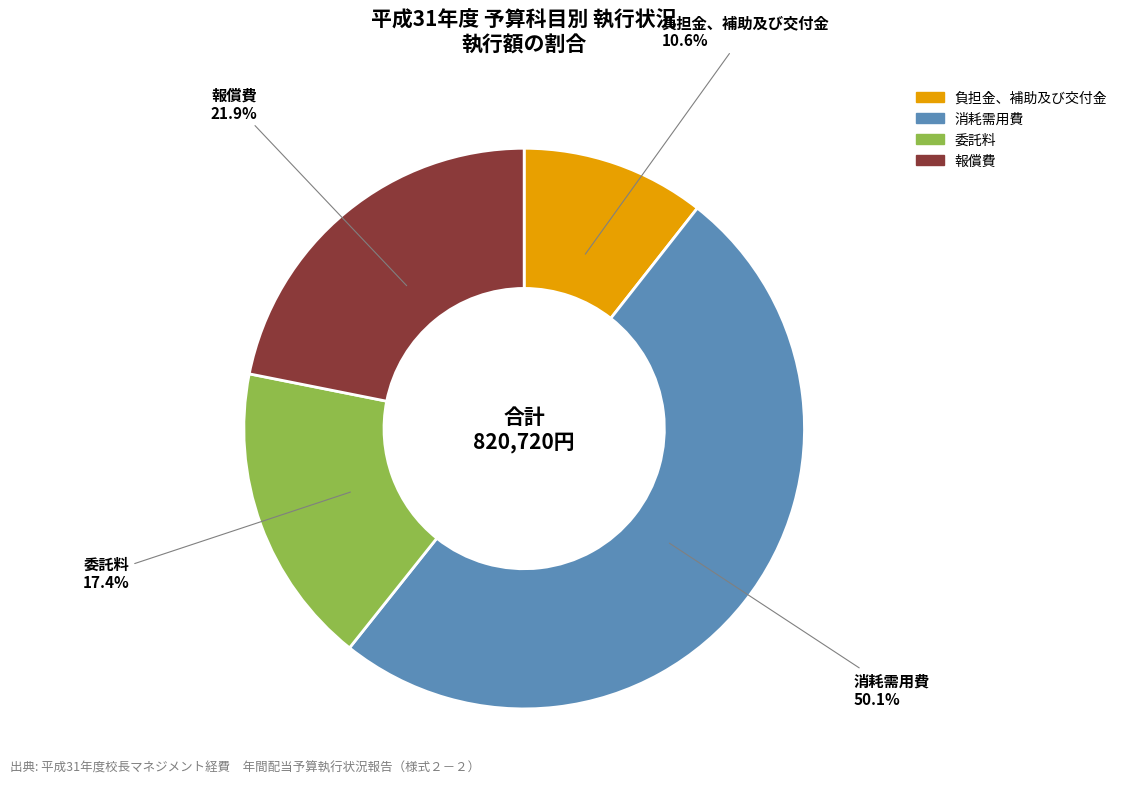

How many segments does this pie chart have?

4